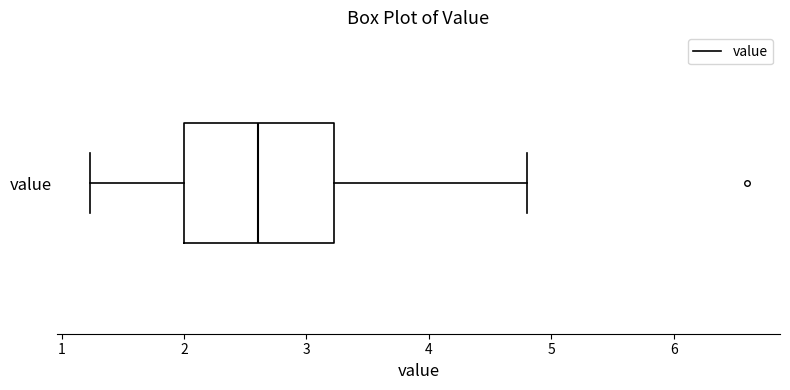

Where is the left edge of the box for value on the x-axis? The values are not printed on the chart, so give them approximately, as read against the axis.

2.0